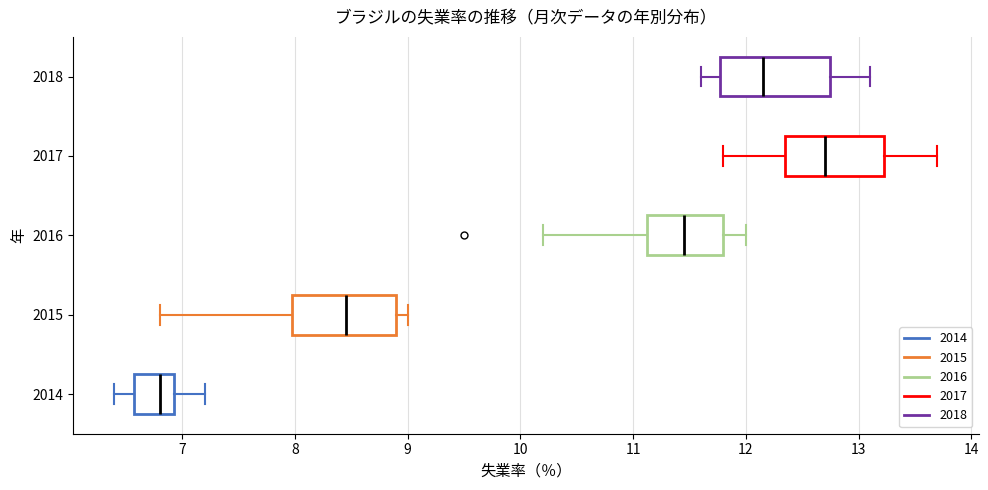

Reading bottom to top, transcribe this box plot: for each box, give where its median line is, the range the box spans, and where its two whiskers end, as read against the x-axis. The values are not printed on the chart, so give them approximately, as read against the axis.

2014: median 6.8, box 6.6 to 6.9, whiskers 6.4 to 7.2
2015: median 8.5, box 8.0 to 8.9, whiskers 6.8 to 9.0
2016: median 11.5, box 11.1 to 11.8, whiskers 10.2 to 12.0
2017: median 12.7, box 12.4 to 13.2, whiskers 11.8 to 13.7
2018: median 12.2, box 11.8 to 12.8, whiskers 11.6 to 13.1